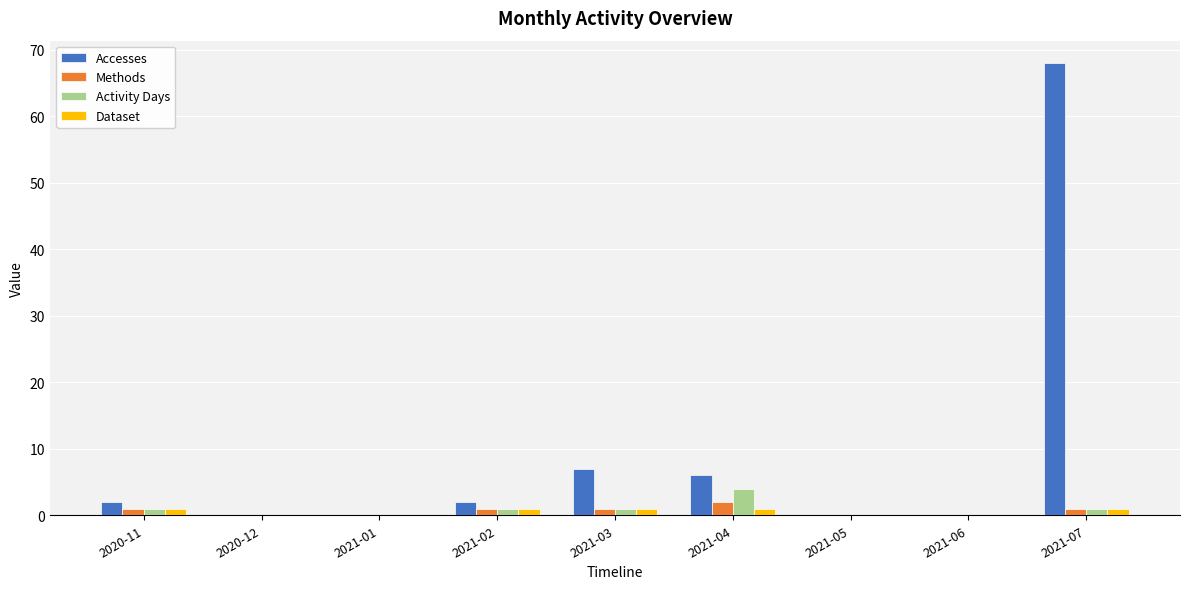

At which label is Accesses closest to 34?

2021-03